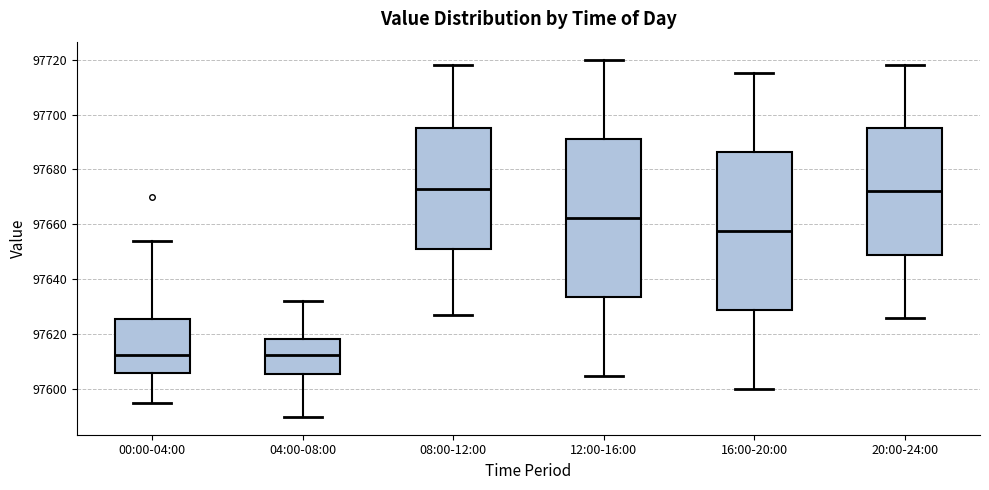

Where does the upper whisker of the box for 12:00-16:00 end on the y-axis? The values are not printed on the chart, so give them approximately, as read against the axis.

97720